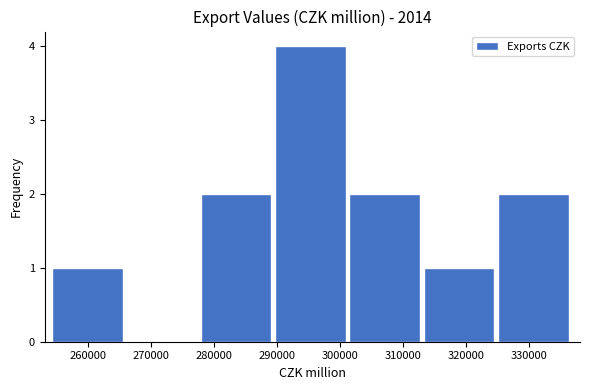

Which range on the x-axis has the tallest bar?

290000 to 302000